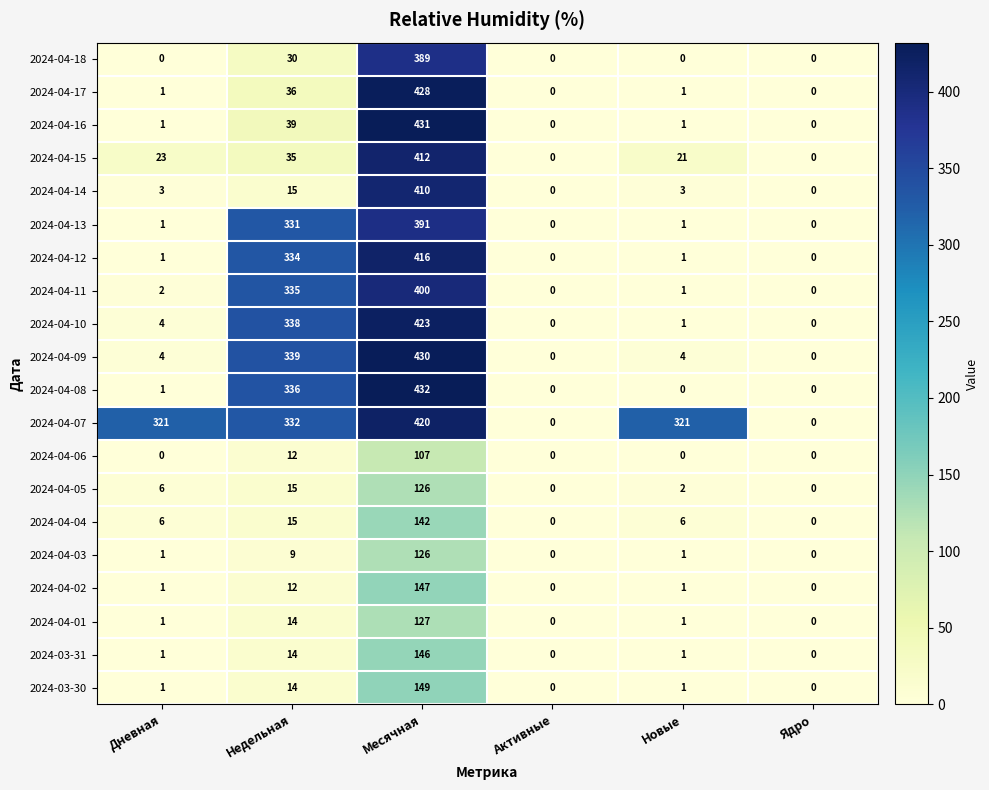

Which series has the widest spread of values?

2024-04-08